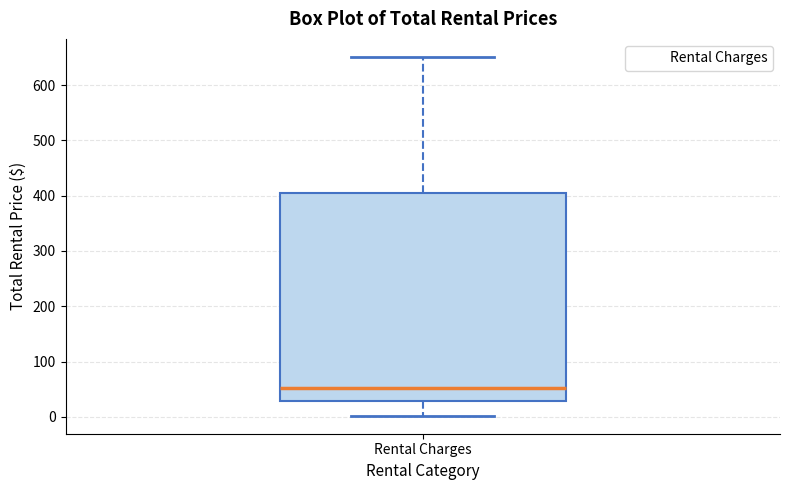

Read this box plot against the y-axis: the position of the median line, the range covered by the box, and the ends of both whiskers. The values are not printed on the chart, so give them approximately, as read against the axis.

median 50, box 30 to 410, whiskers 0 to 650